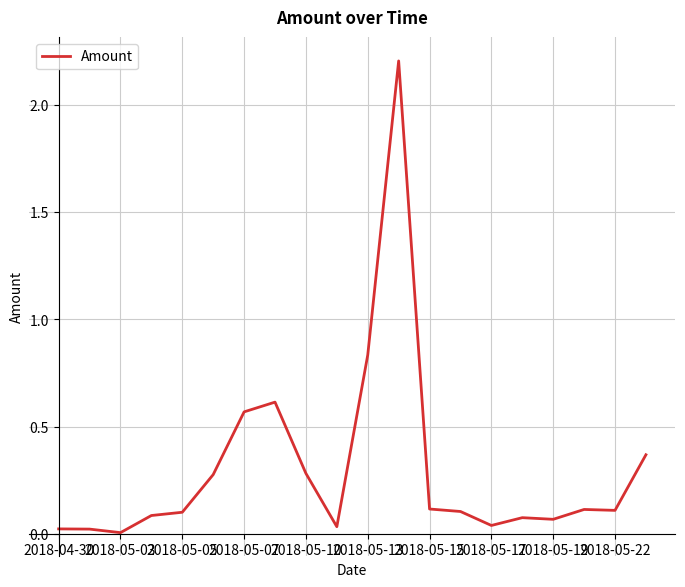

What is the difference between the maximum and minimum values?

2.2